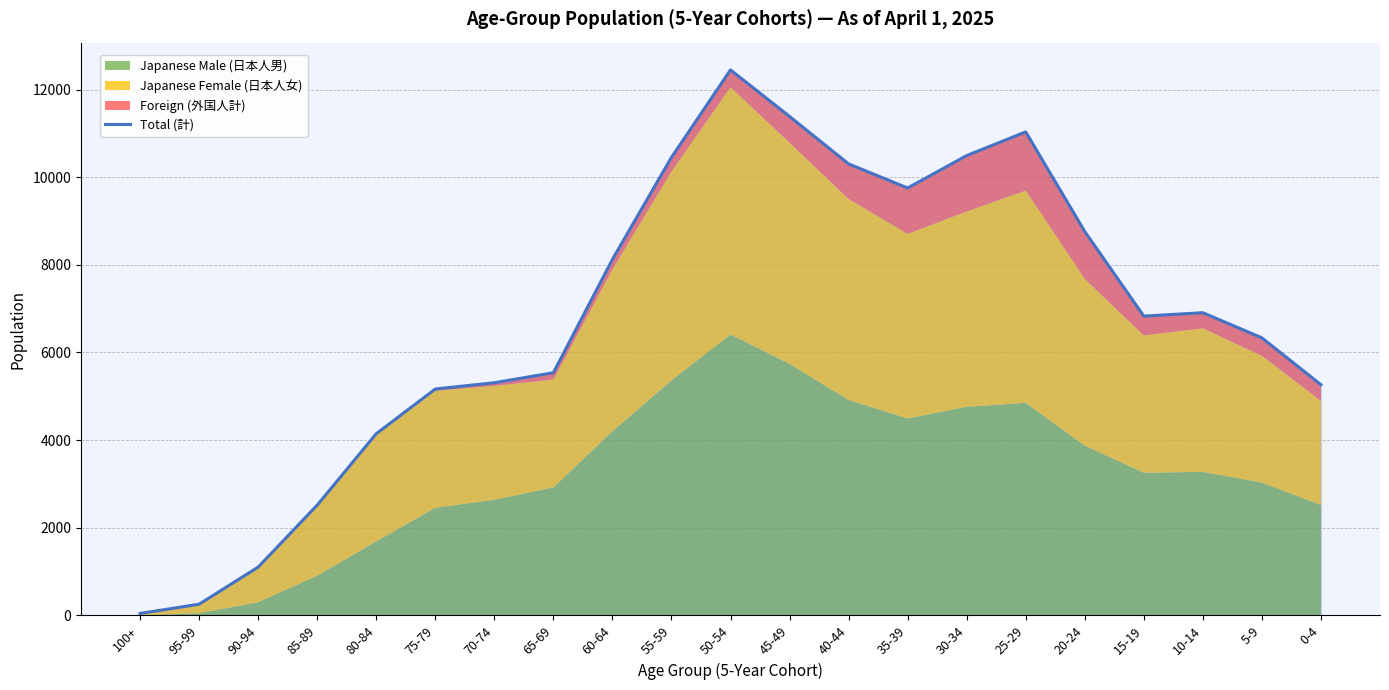

What is the difference between the values at 100+ and 25-29?

10989